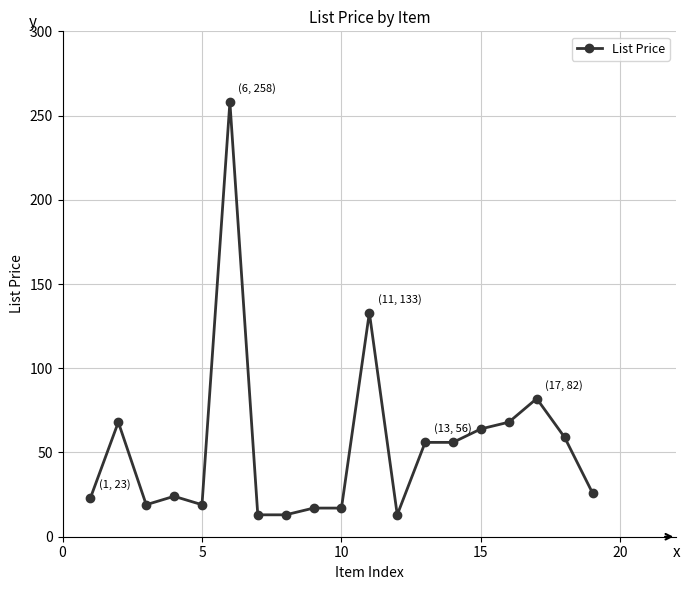

How many lines are shown in the chart?

1